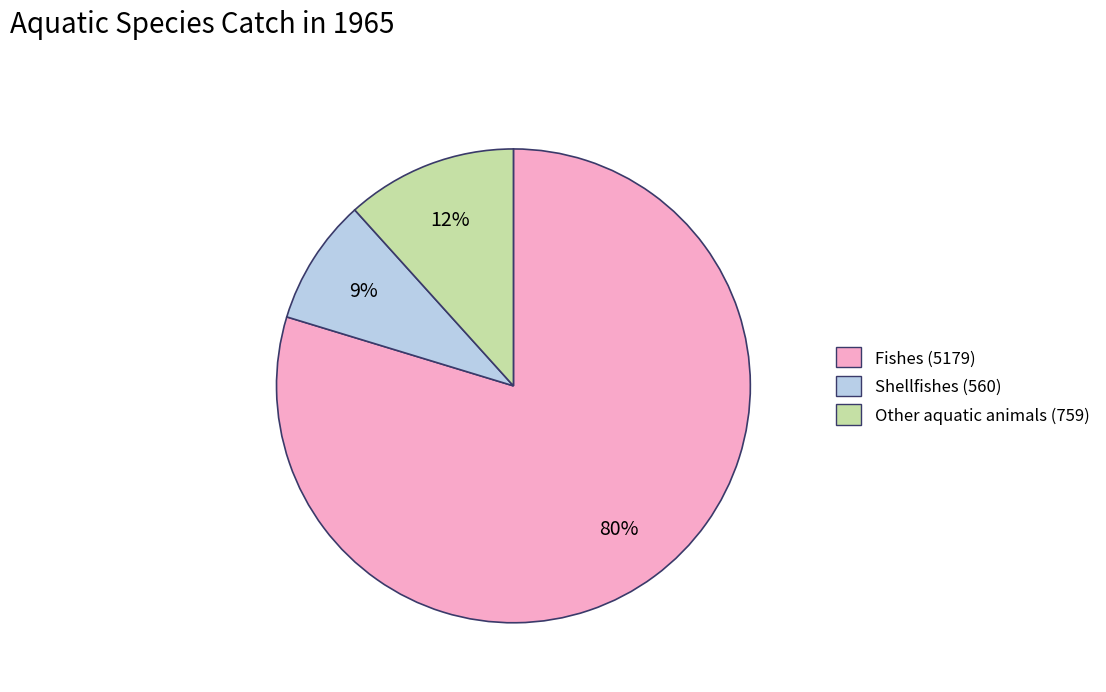

Is it true that Other aquatic animals is 2% of the pie?

False